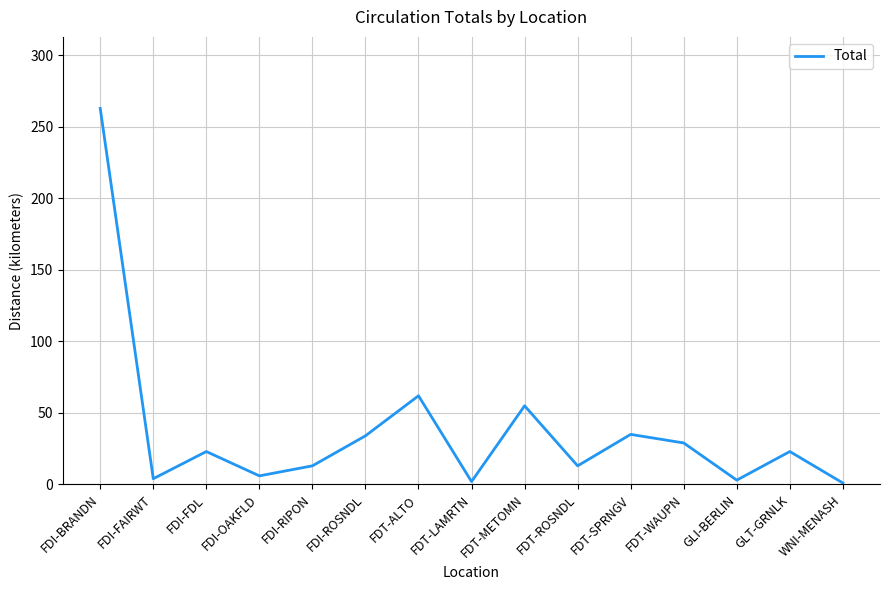

Which category has the highest value across all series?

FDI-BRANDN